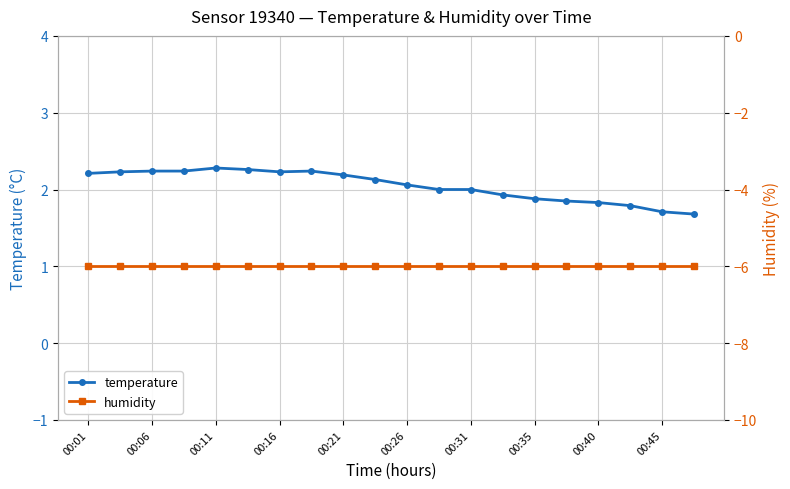

True or false: temperature and humidity intersect in this chart.

False